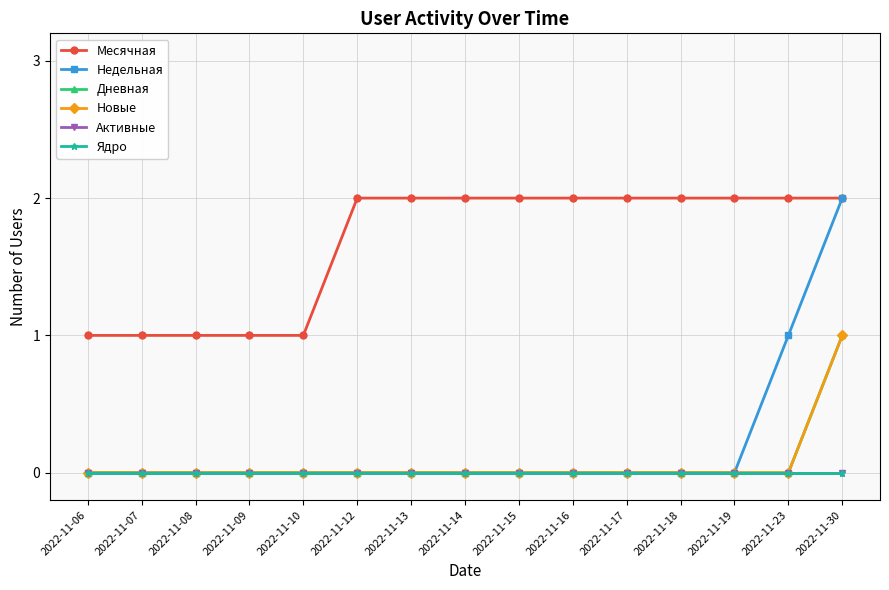

Does the chart have visible grid lines?

Yes